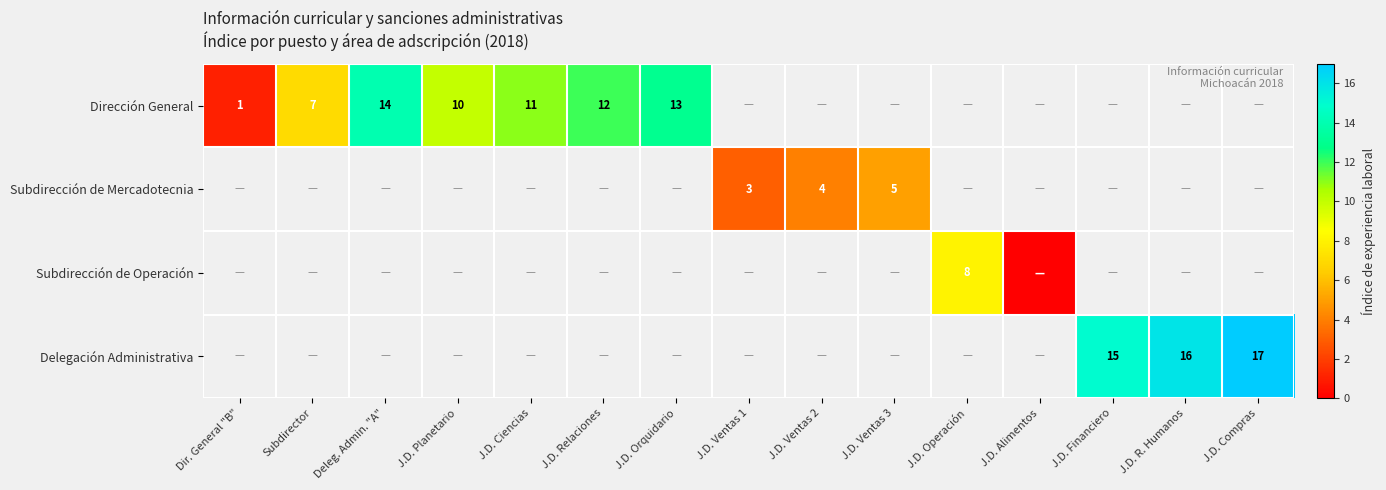

How many series are shown in this chart?

4